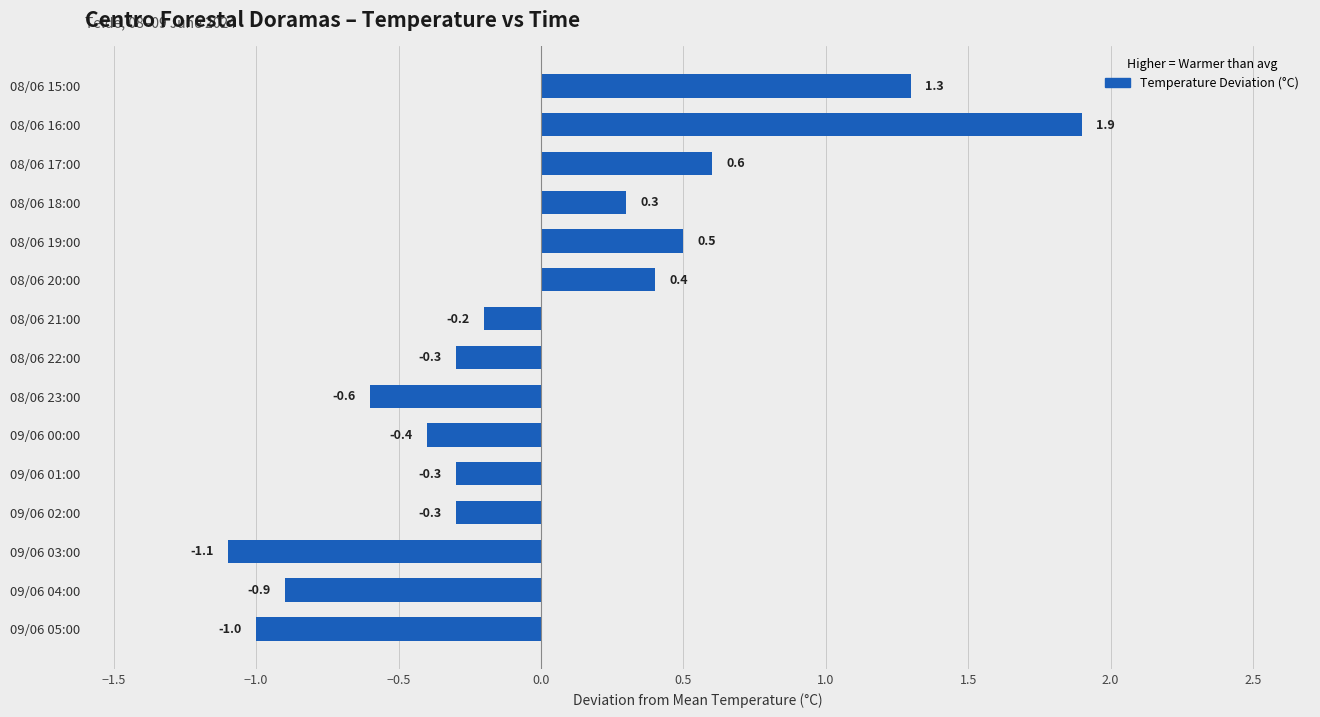

What is the change in value from 09/06 00:00 to 08/06 17:00?

+1.0